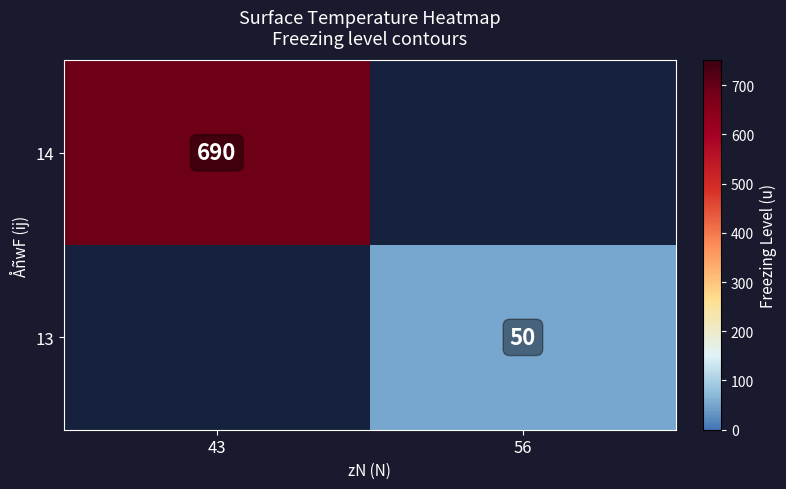

At which category does the chart reach its minimum across all series?

56